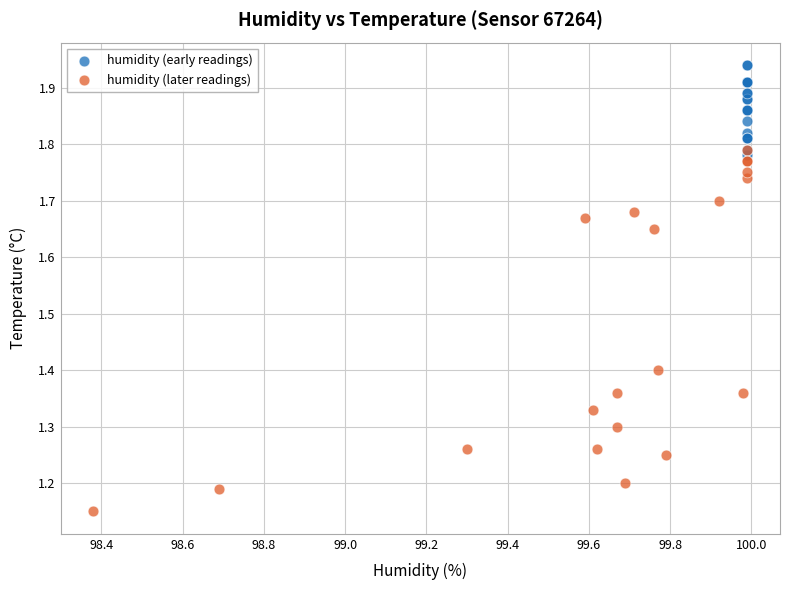

Which series has the largest Y range (max minus min)?

humidity (later readings)